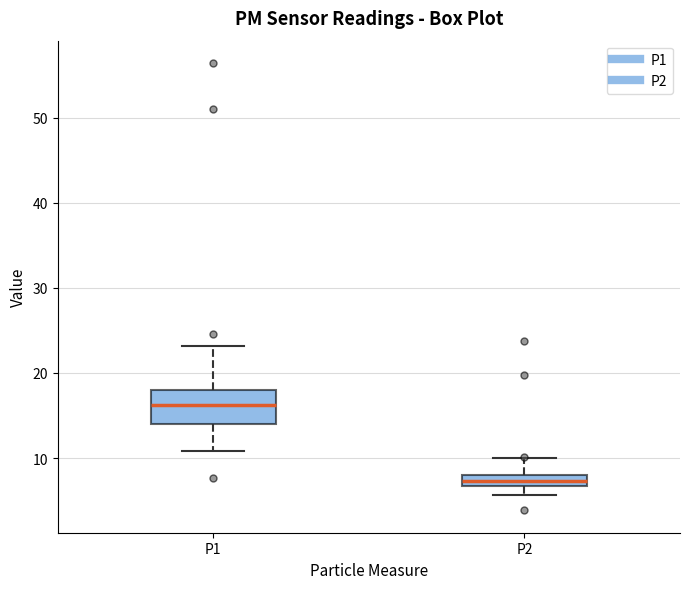

Which box has the highest median line?

P1